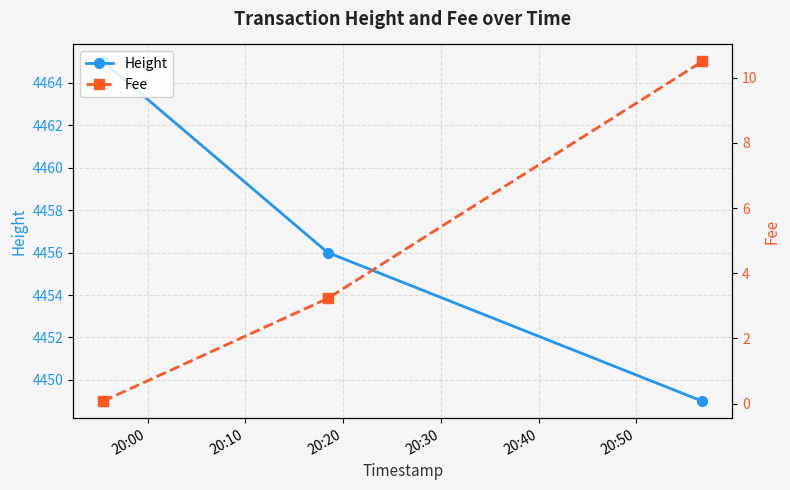

List the series in order of their peak value, lowest first.

Fee, Height